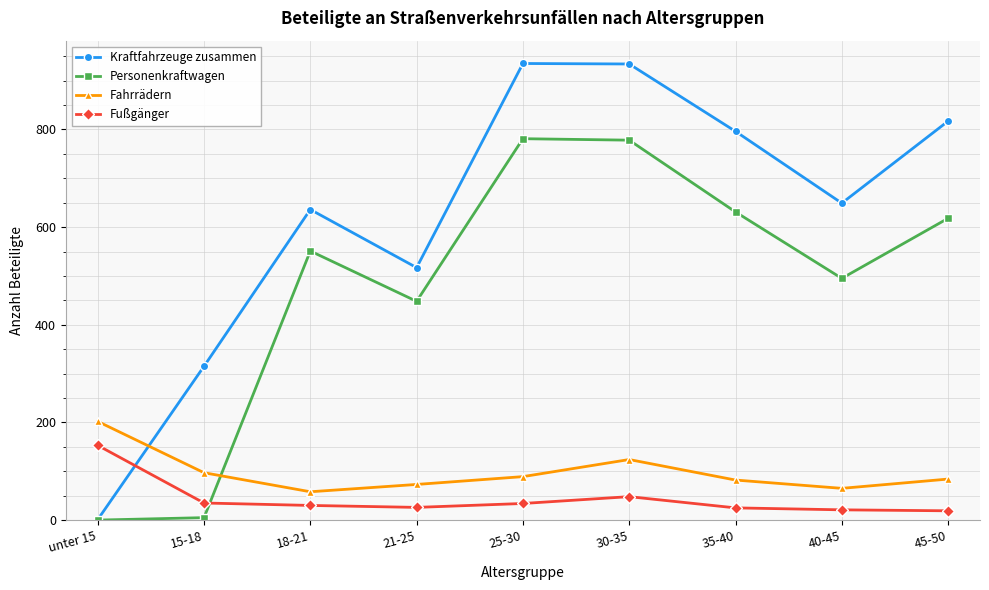

What is the spread (max minus min) of values at unter 15?

202